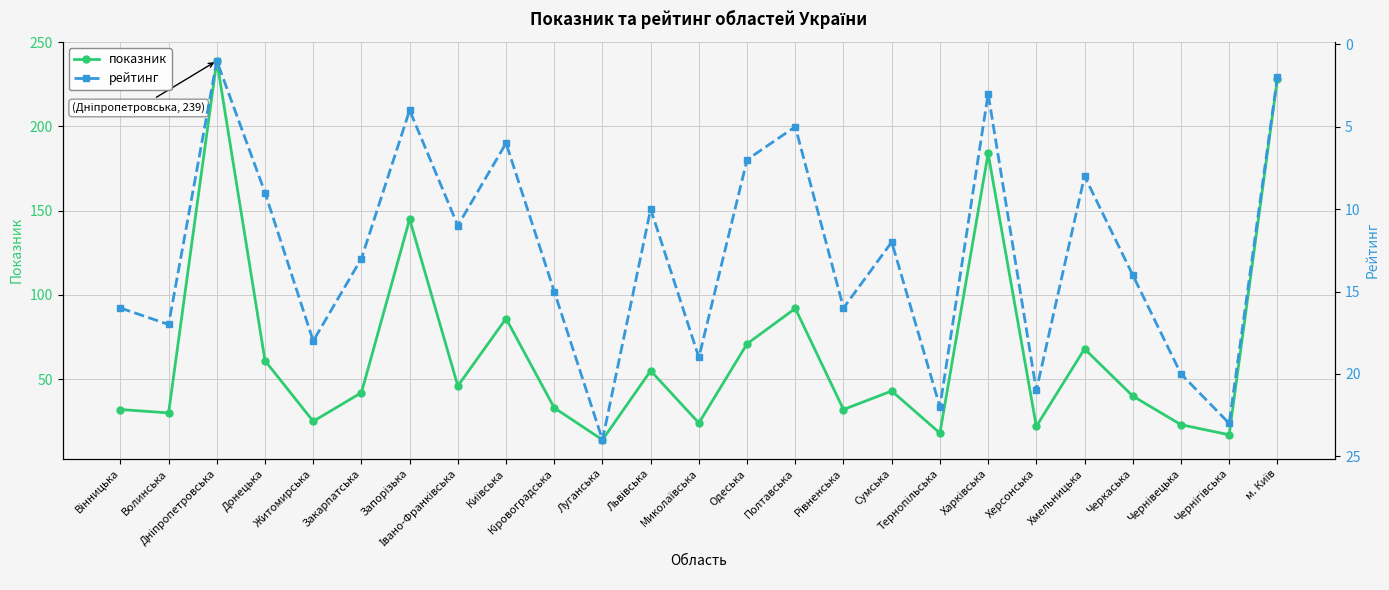

After their last crossing, which series has the higher values: показник or рейтинг?

показник